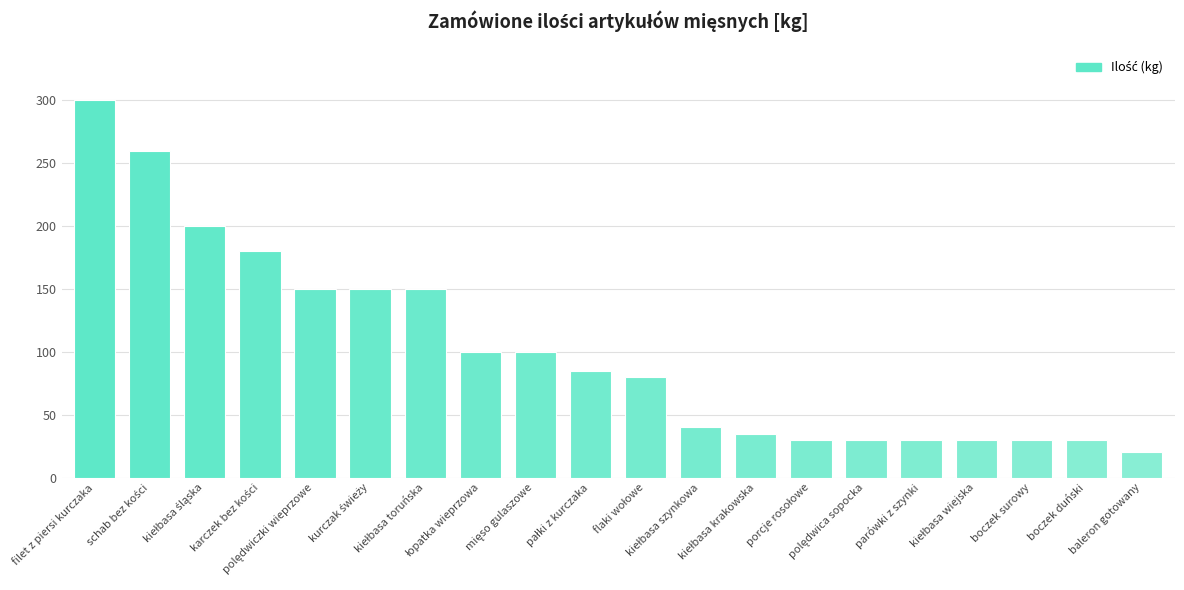

What is the value of the 7th bar from the left?

150